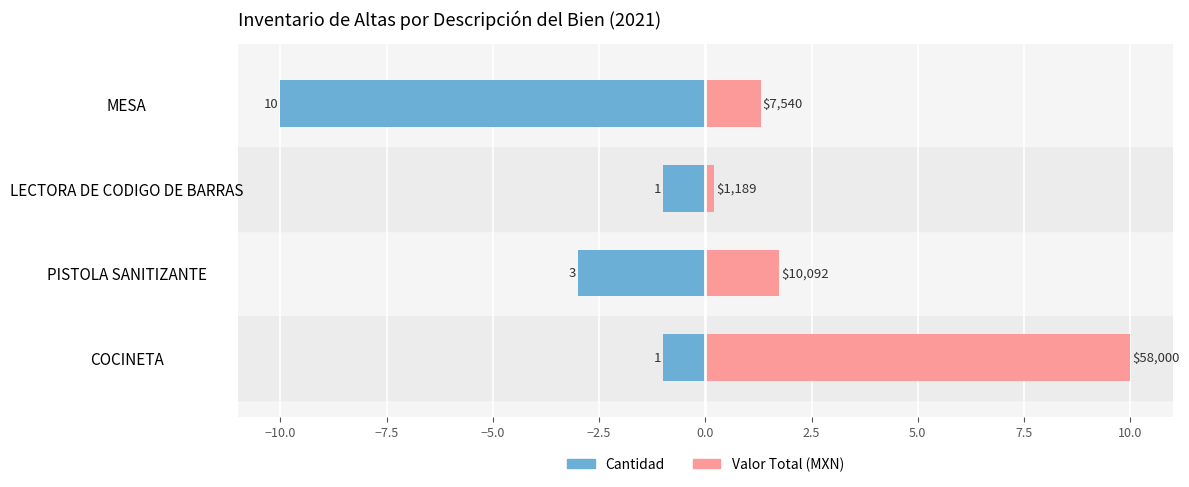

Which series has the largest total across all categories?

Valor Total (MXN)